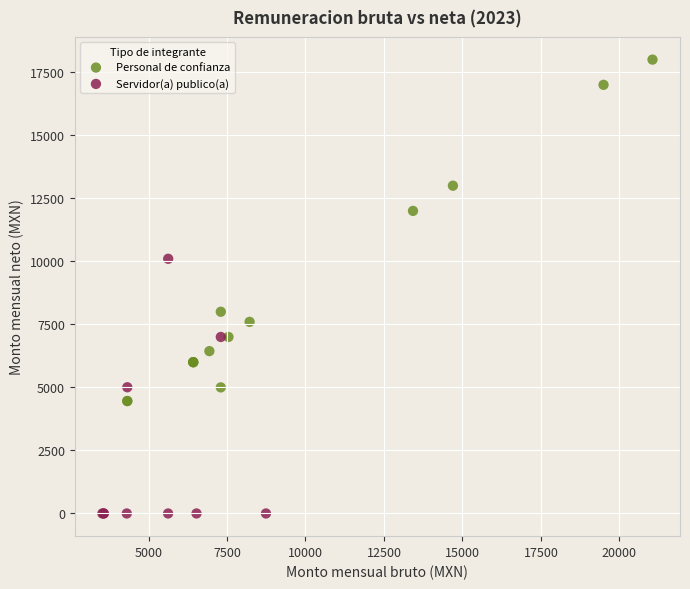

Which series has the widest spread of Y values?

Personal de confianza